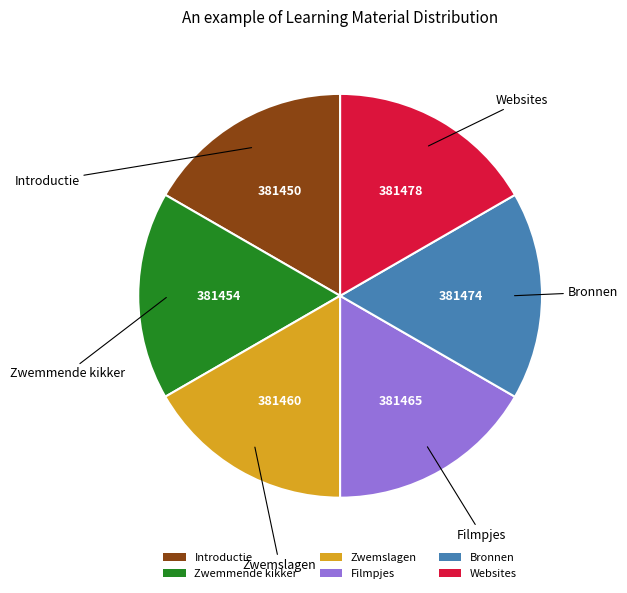

Is it true that Bronnen is 9% of the pie?

False